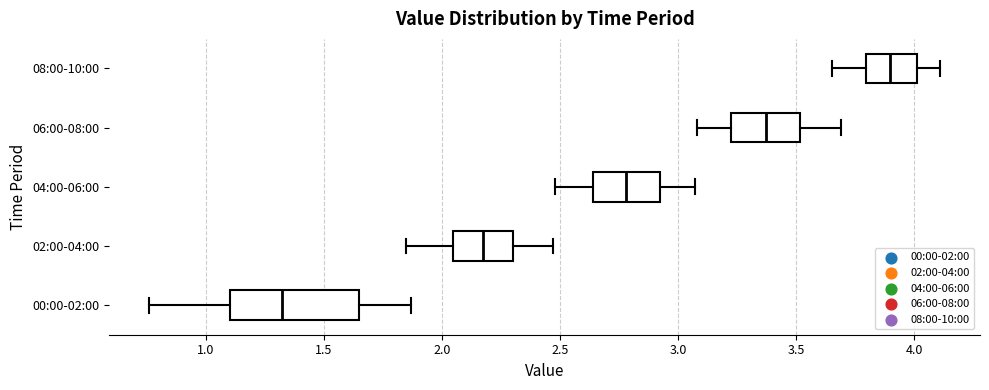

Where does the median line of the box for 08:00-10:00 sit on the x-axis? The values are not printed on the chart, so give them approximately, as read against the axis.

3.90